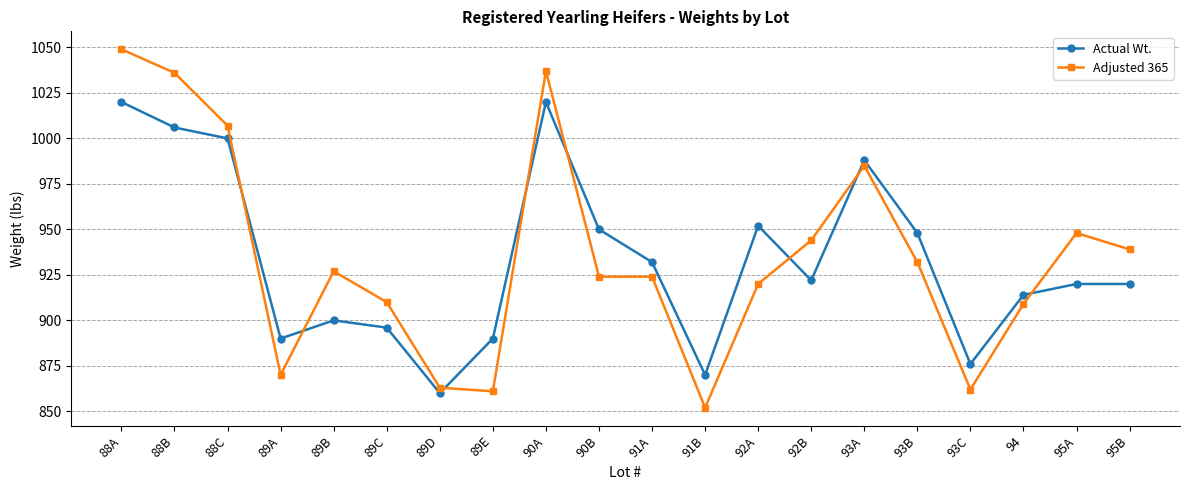

Reading left to right, list all the values displayed in this chart.

Actual Wt.: 88A=1020	88B=1006	88C=1000	89A=890	89B=900	89C=896	89D=860	89E=890	90A=1020	90B=950	91A=932	91B=870	92A=952	92B=922	93A=988	93B=948	93C=876	94=914	95A=920	95B=920
Adjusted 365: 88A=1049	88B=1036	88C=1007	89A=870	89B=927	89C=910	89D=863	89E=861	90A=1037	90B=924	91A=924	91B=852	92A=920	92B=944	93A=985	93B=932	93C=862	94=909	95A=948	95B=939